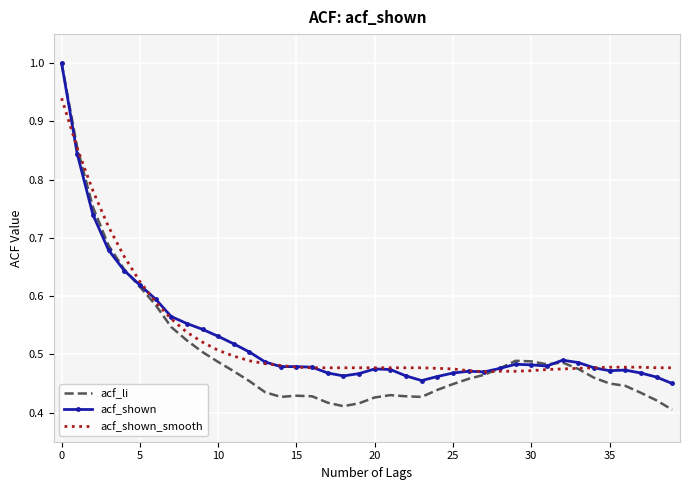

True or false: acf_shown_smooth and acf_shown intersect in this chart.

True